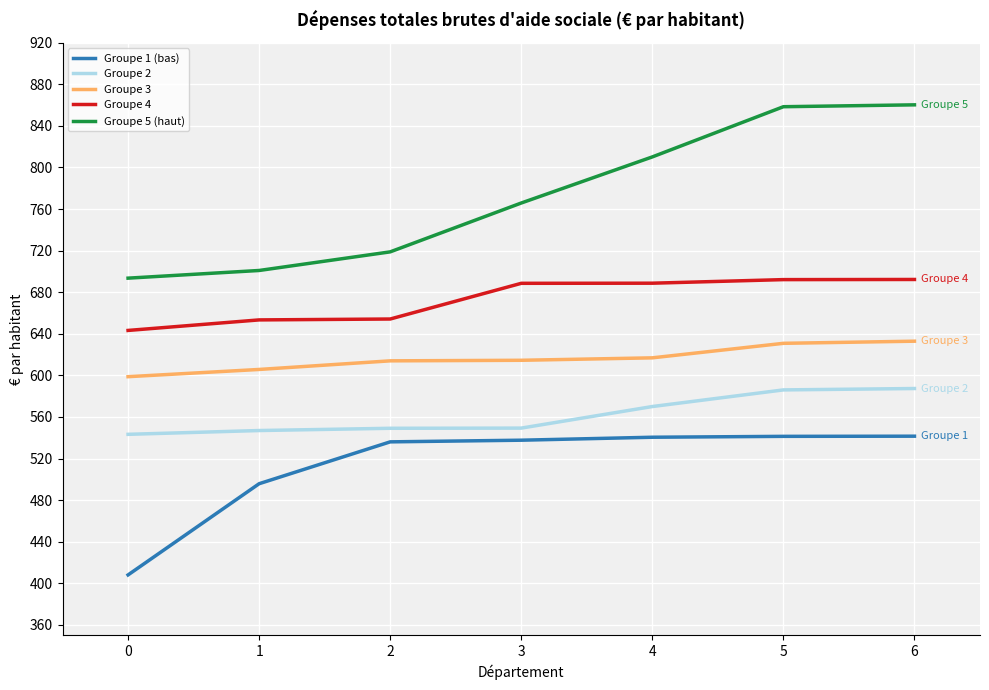

What is the difference between the Groupe 2 values at 2 and 5?

36.9